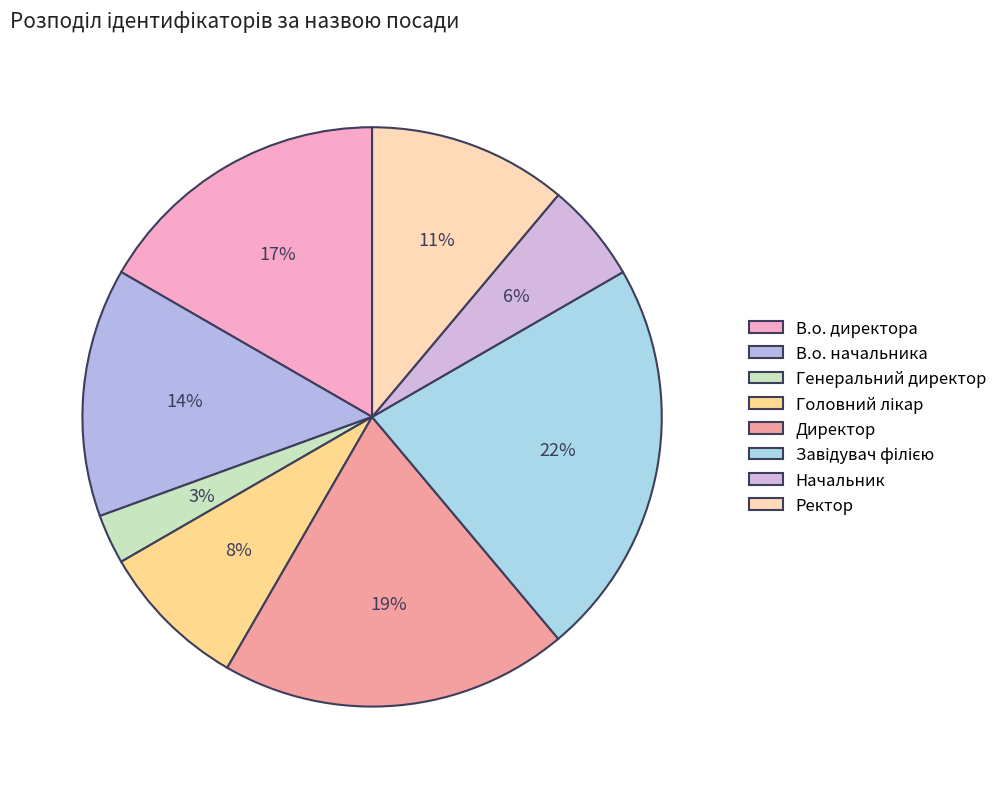

What is the ratio of the value at Директор to the value at Головний лікар?

2.3